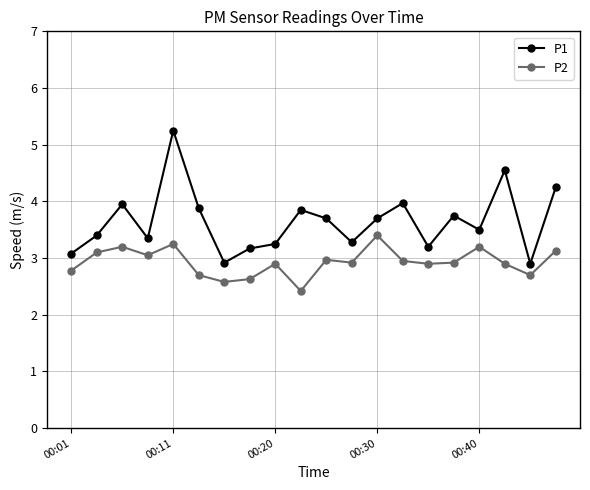

What is the value of the P2 point at the 18th from the left?

2.9